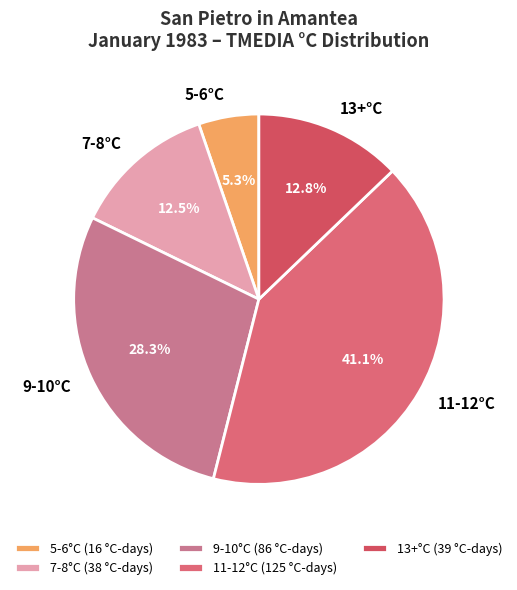

Which has a higher value, 13+°C or 5-6°C?

13+°C